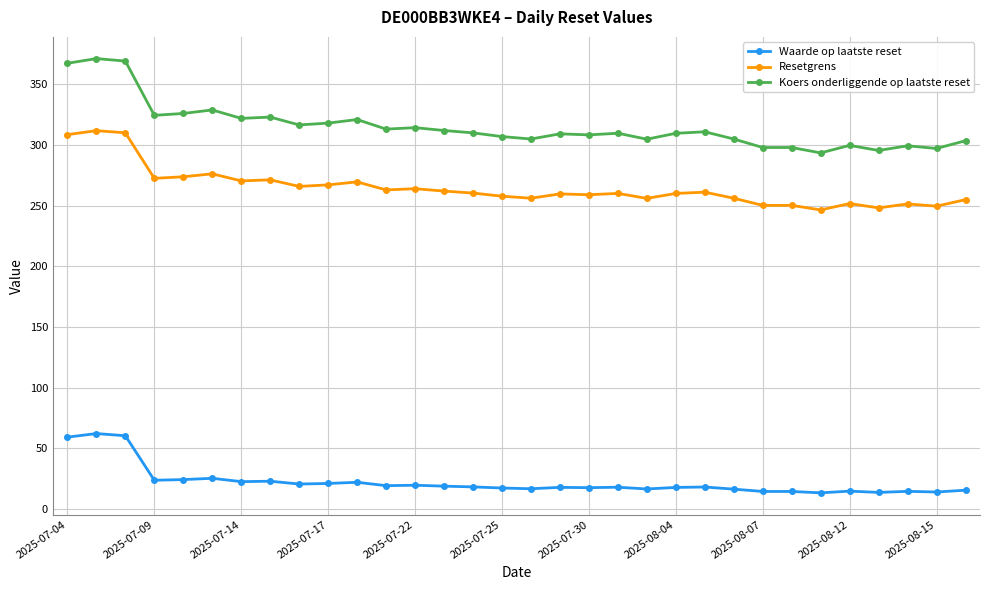

Count the number of data series in this chart.

3